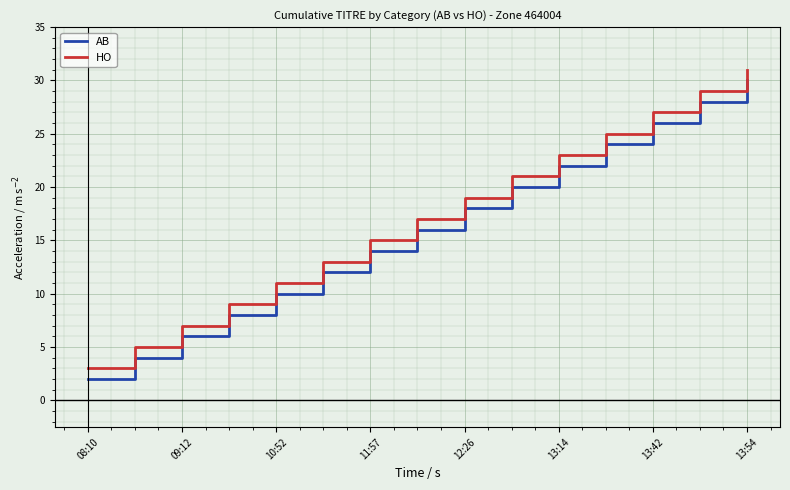

Reading left to right, what are all the values shown in this chart?

AB: 2	4	6	8	10	12	14	16	18	20	22	24	26	28	30
HO: 3	5	7	9	11	13	15	17	19	21	23	25	27	29	31